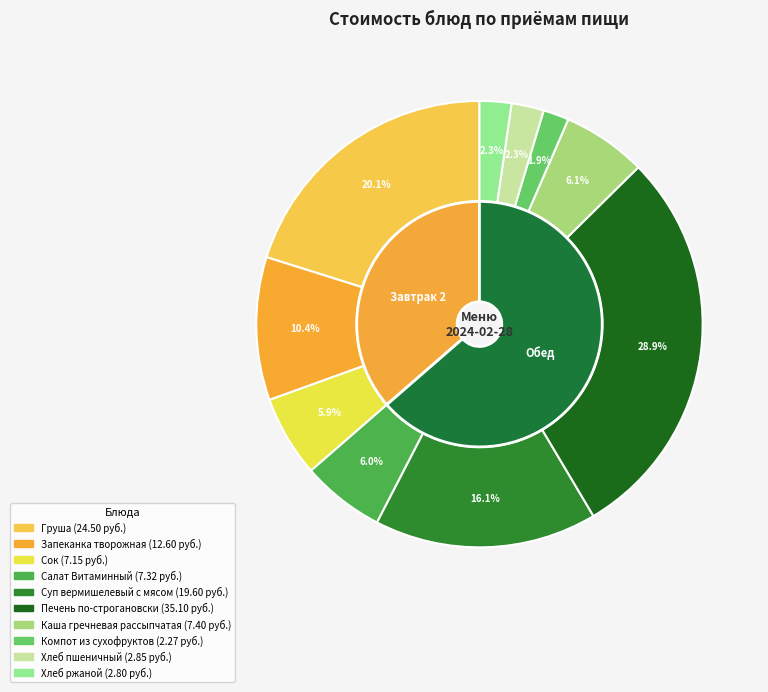

The Хлеб пшеничный slice represents 2% of the pie. True or false?

True